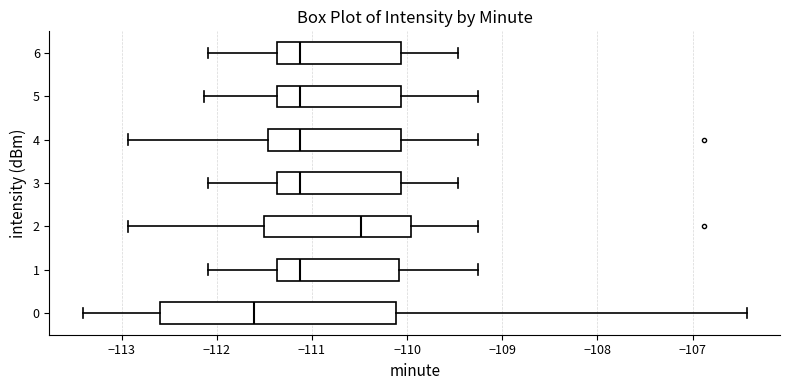

Reading bottom to top, read every box against the x-axis: the position of its median line, the range the box covers, and the ends of its whiskers. The values are not printed on the chart, so give them approximately, as read against the axis.

0: median -111.6, box -112.6 to -110.1, whiskers -113.4 to -106.4
1: median -111.1, box -111.4 to -110.1, whiskers -112.1 to -109.3
2: median -110.5, box -111.5 to -110.0, whiskers -112.9 to -109.3
3: median -111.1, box -111.4 to -110.1, whiskers -112.1 to -109.5
4: median -111.1, box -111.5 to -110.1, whiskers -112.9 to -109.3
5: median -111.1, box -111.4 to -110.1, whiskers -112.1 to -109.3
6: median -111.1, box -111.4 to -110.1, whiskers -112.1 to -109.5